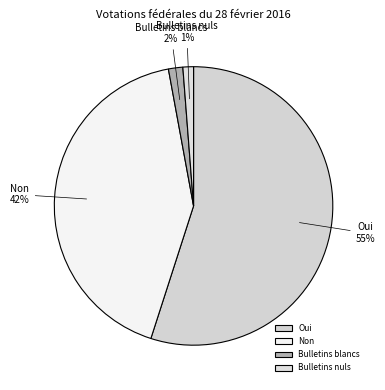

What is the largest slice in the pie chart?

Oui